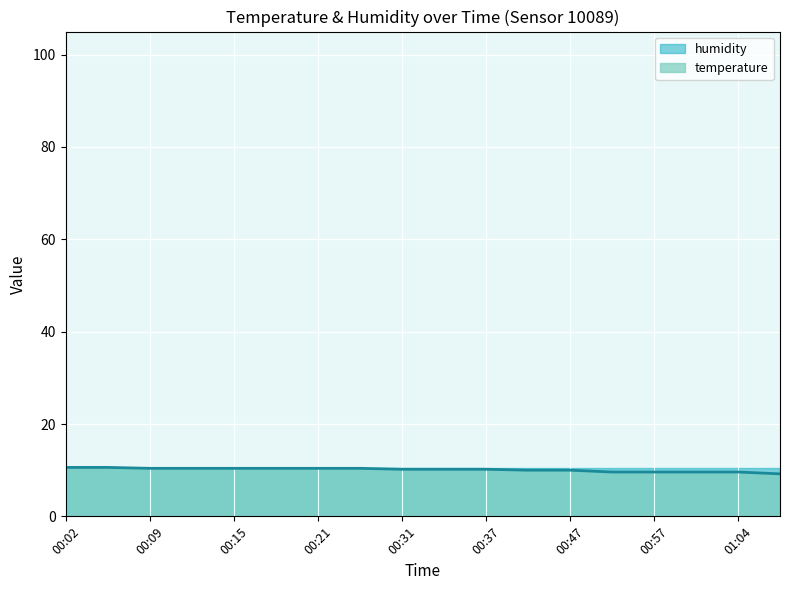

What is the value of the 15th point from the left?

9.6